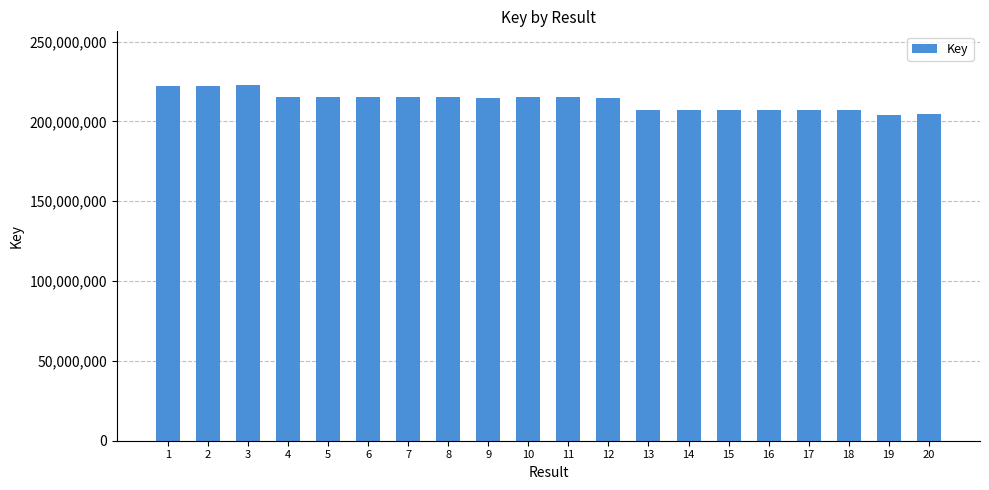

Is it true that the value at 1 is 392872927?

False